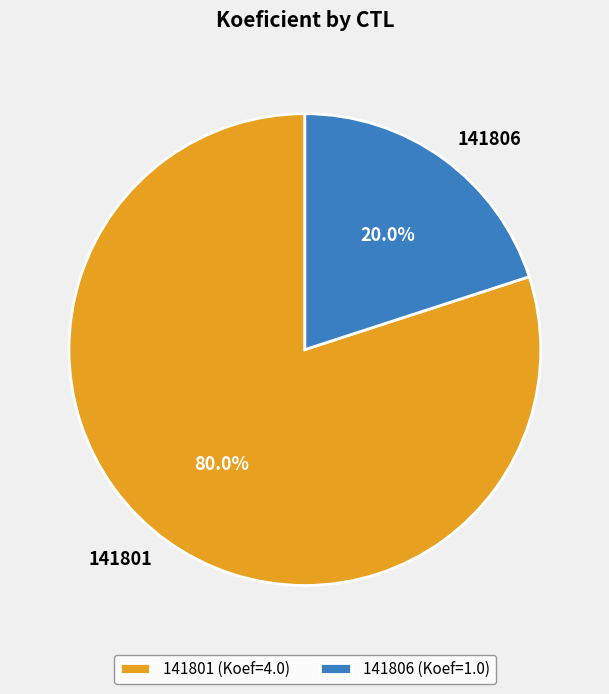

What percentage is the 141801 slice, to the nearest percent?

80%